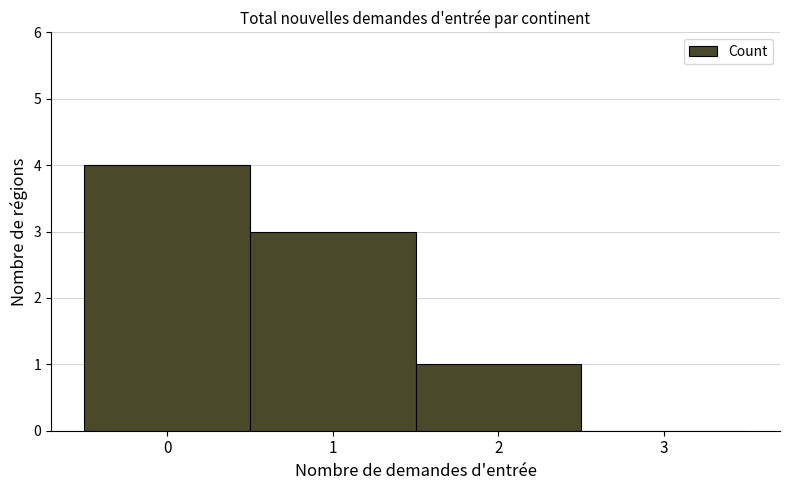

Reading left to right, list every bar in this chart as the range it spans on the x-axis followed by its height. The values are not printed on the chart, so give them approximately, as read against the axis.

-0.5 to 0.5: 4
0.5 to 1.5: 3
1.5 to 2.5: 1
2.5 to 3.5: 0